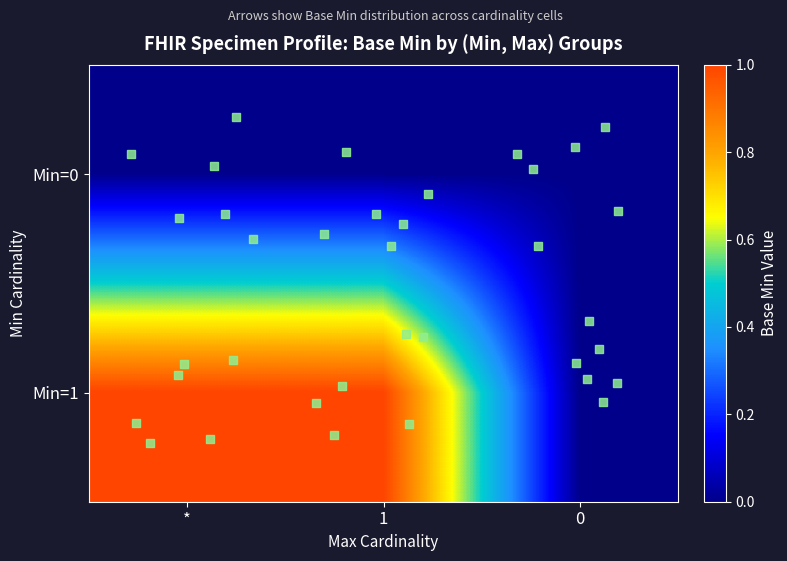

List the series in order of their overall mean, highest first.

Min=1, Min=0